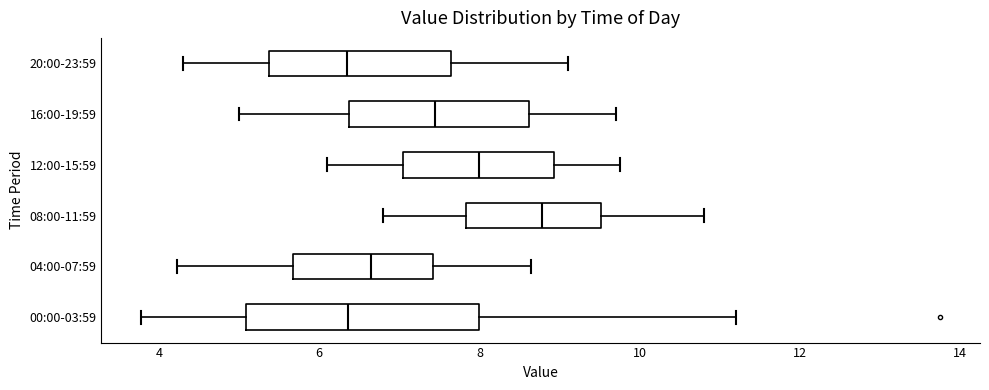

Where does the right whisker of the box for 04:00-07:59 end on the x-axis? The values are not printed on the chart, so give them approximately, as read against the axis.

8.6